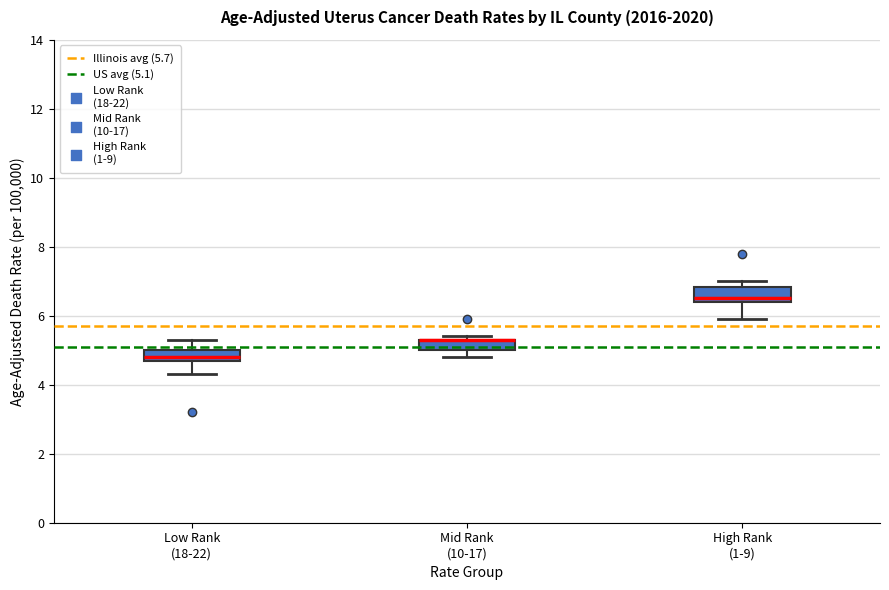

Where is the lower edge of the box for Mid Rank (10-17) on the y-axis? The values are not printed on the chart, so give them approximately, as read against the axis.

5.0